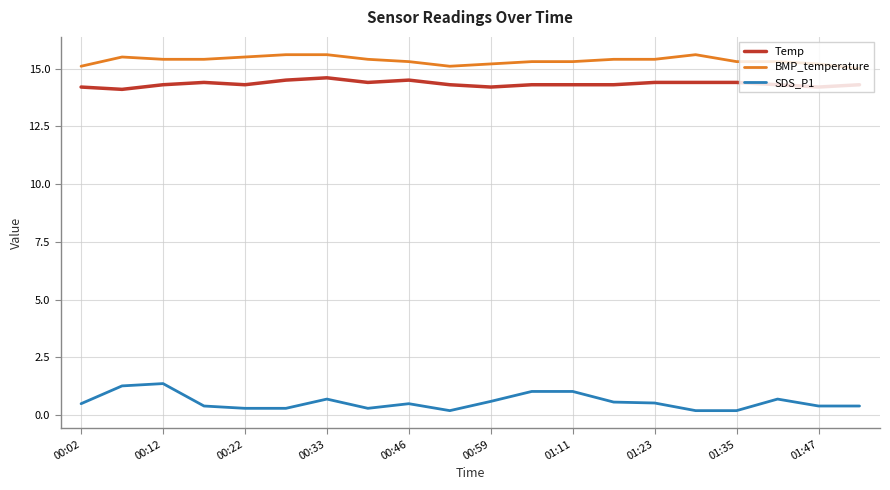

What is the difference between the maximum and minimum values in the SDS_P1 series?

1.2